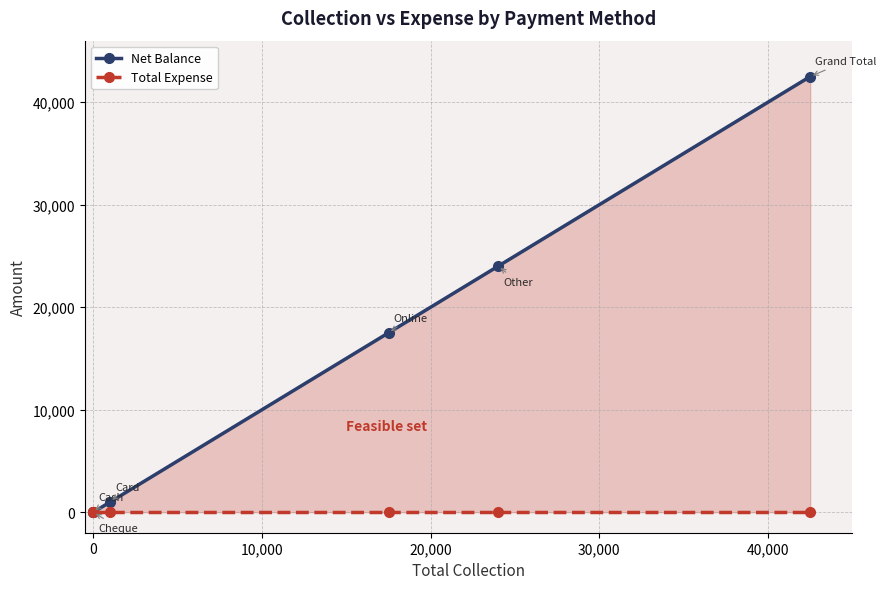

Reading right to left, transcribe all the data shown in this chart.

Net Balance: 42500	24000	17500	1000	0	0
Total Expense: 0	0	0	0	0	0